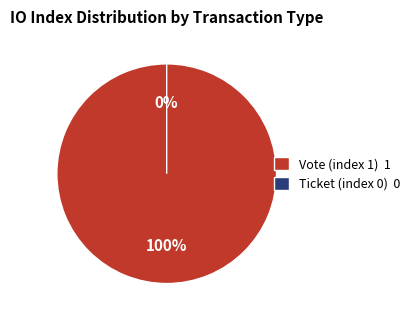

Count the number of slices in the pie.

2